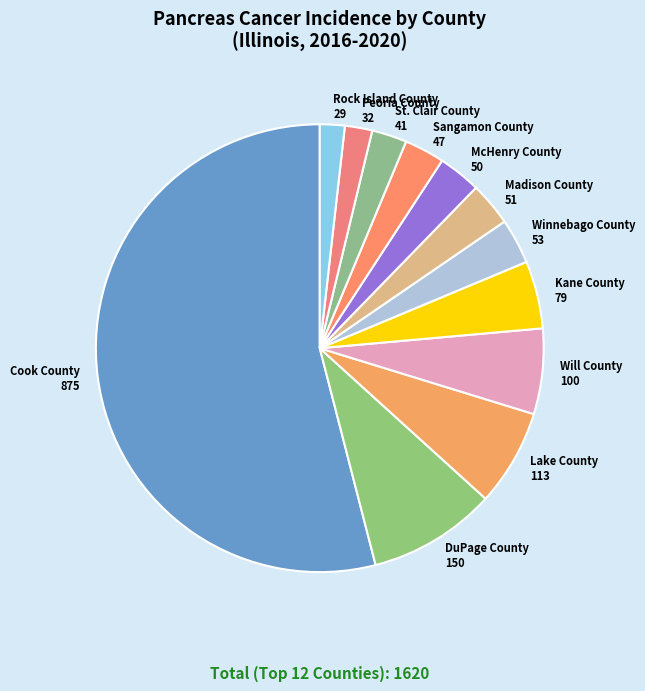

Which has a higher value, Winnebago County or Lake County?

Lake County